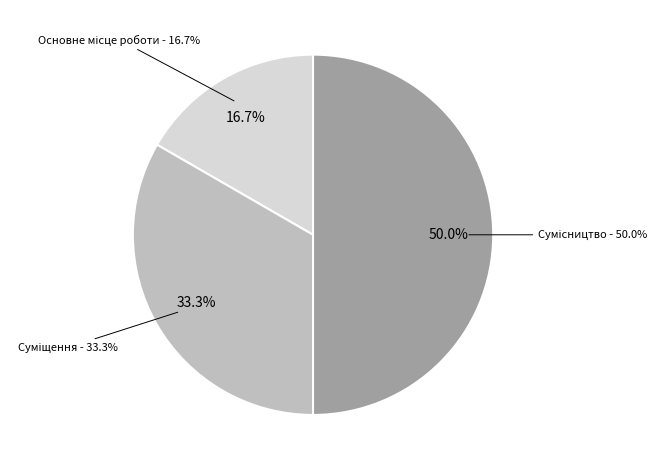

Do Сумісництво and Основне місце роботи together represent more than half of the pie?

Yes